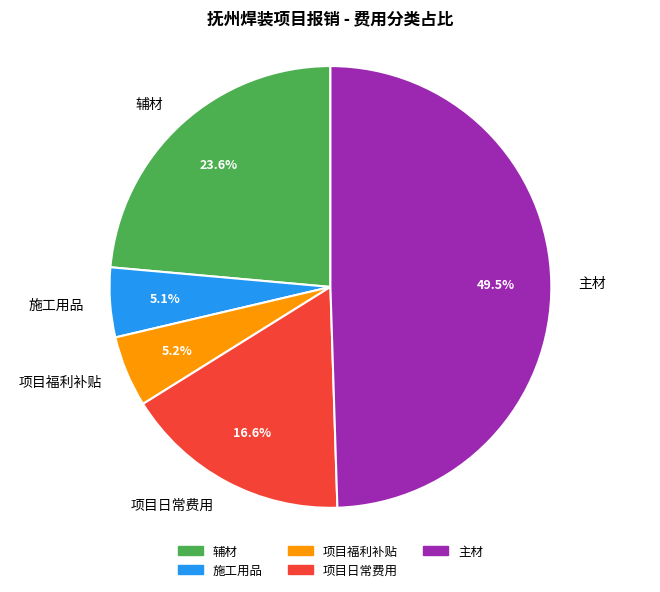

To the nearest percent, what is the combined percentage of 主材 and 项目福利补贴?

55%